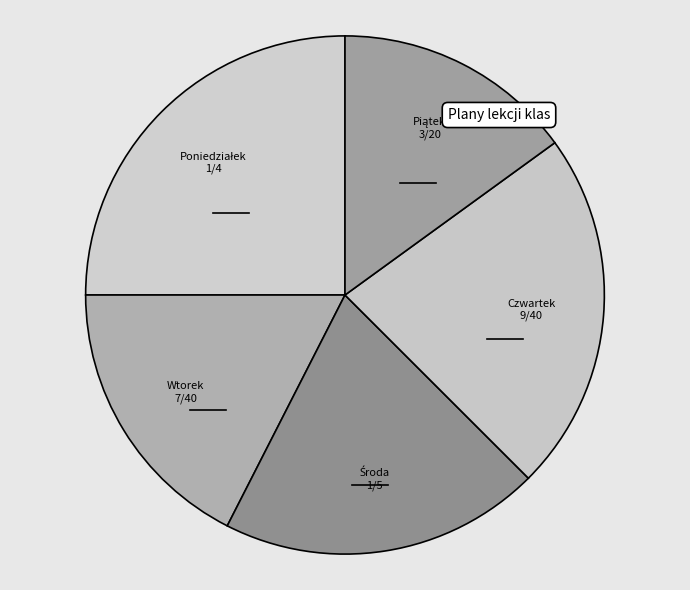

Is there any slice that represents more than half of the pie?

No